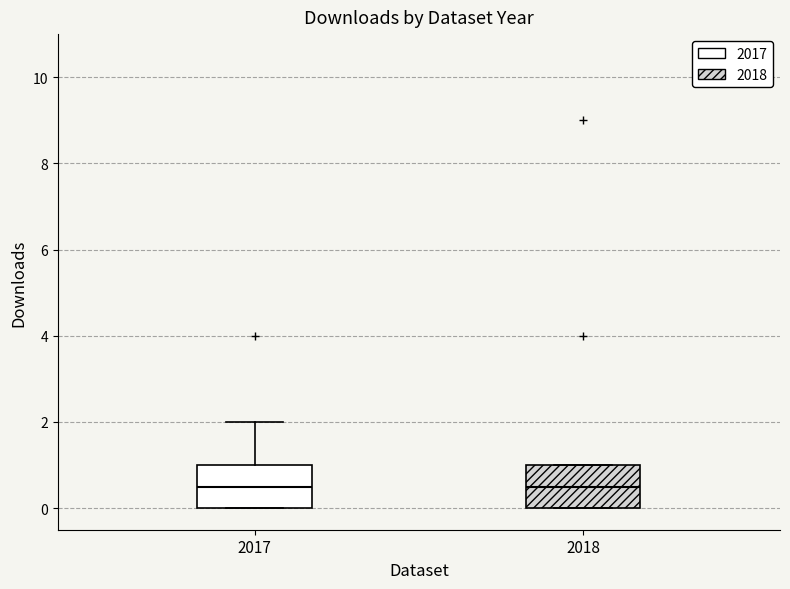

Where is the upper edge of the box at x = 2018 on the y-axis? The values are not printed on the chart, so give them approximately, as read against the axis.

1.0